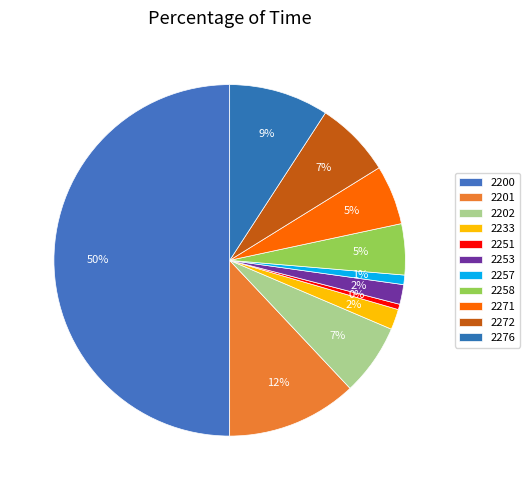

Count the number of slices in the pie.

11